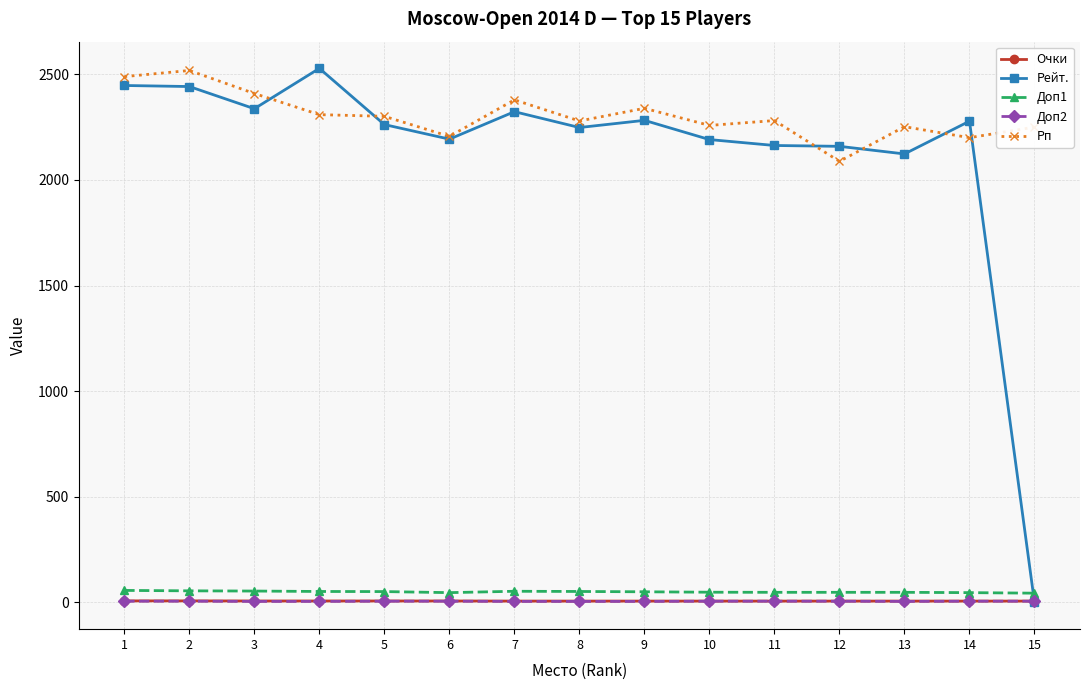

At how many categories does at least one series exceed 1101?

15